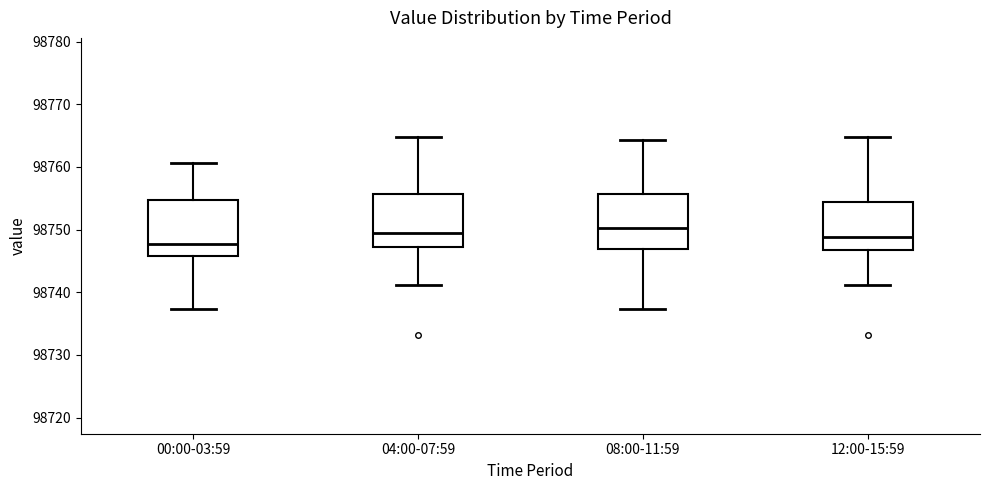

Reading left to right, read every box against the y-axis: the position of its median line, the range the box covers, and the ends of its whiskers. The values are not printed on the chart, so give them approximately, as read against the axis.

00:00-03:59: median 98748, box 98746 to 98755, whiskers 98737 to 98761
04:00-07:59: median 98749, box 98747 to 98756, whiskers 98741 to 98765
08:00-11:59: median 98750, box 98747 to 98756, whiskers 98737 to 98764
12:00-15:59: median 98749, box 98747 to 98754, whiskers 98741 to 98765